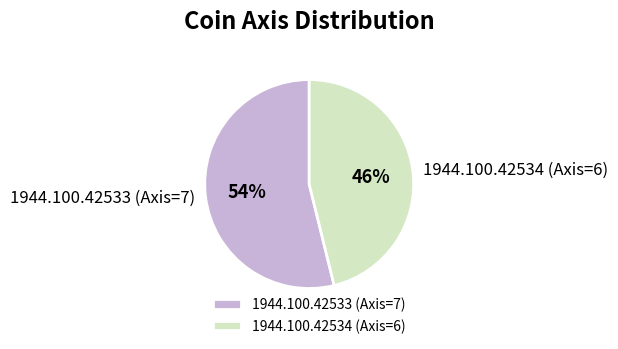

To the nearest percent, what is the difference between the largest and smallest slice percentages?

8%